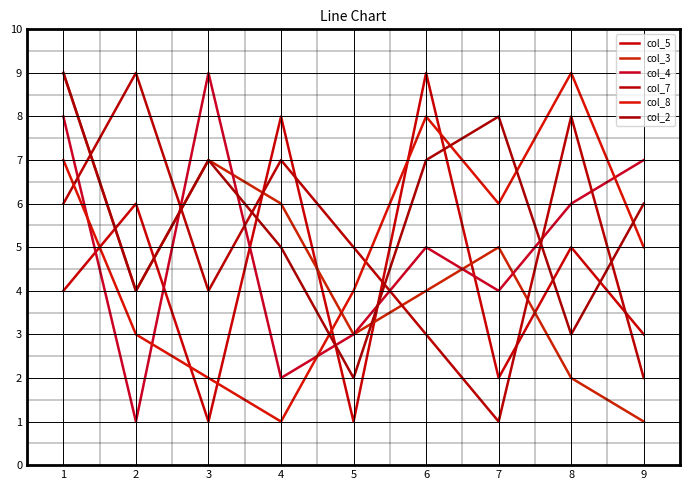

True or false: col_4 has a value of 4 at 1.

False